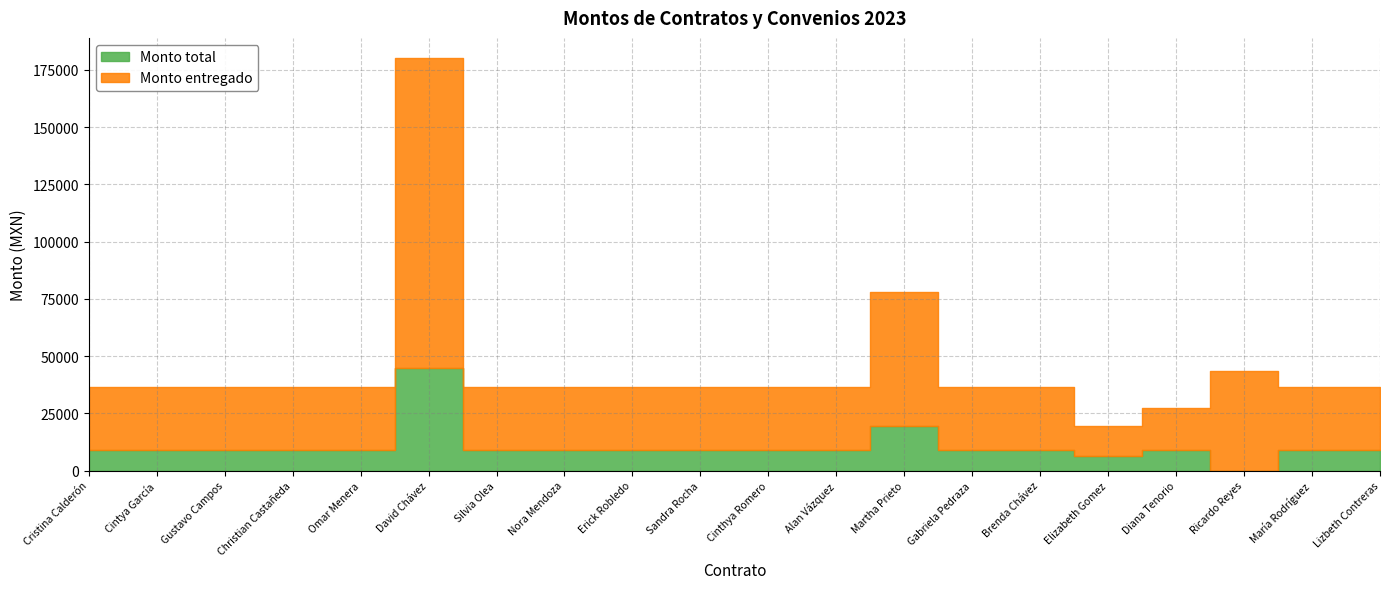

At how many categories does at least one series exceed 90782?

1